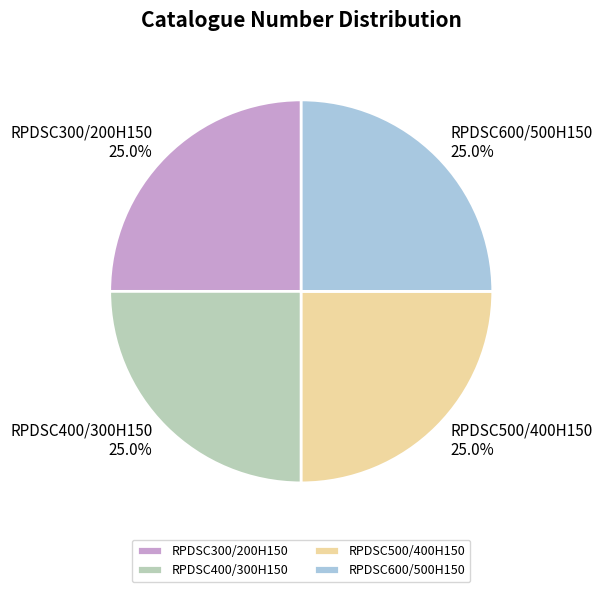

Is there a majority slice in this chart?

No